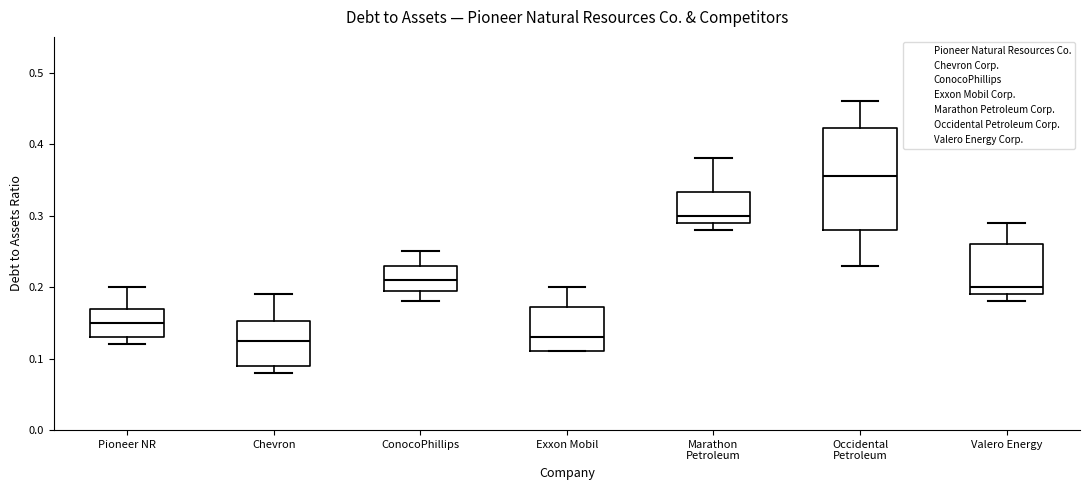

Comparing the boxes themselves (not the whiskers), which one is the tallest?

Occidental Petroleum